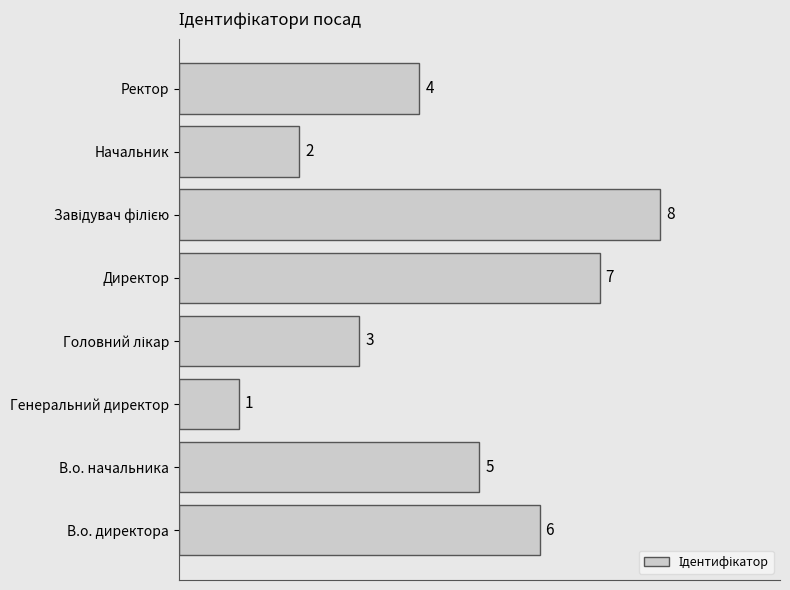

What value does the data have at В.о. директора?

6